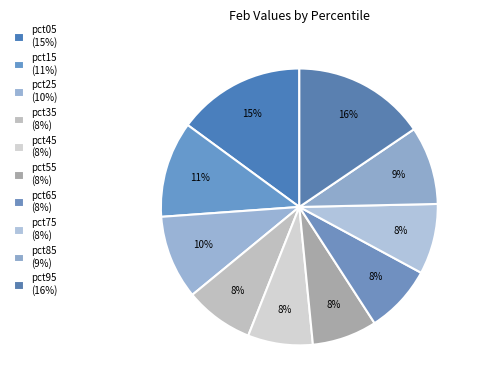

To the nearest percent, what percentage of the pie is pct15?

11%